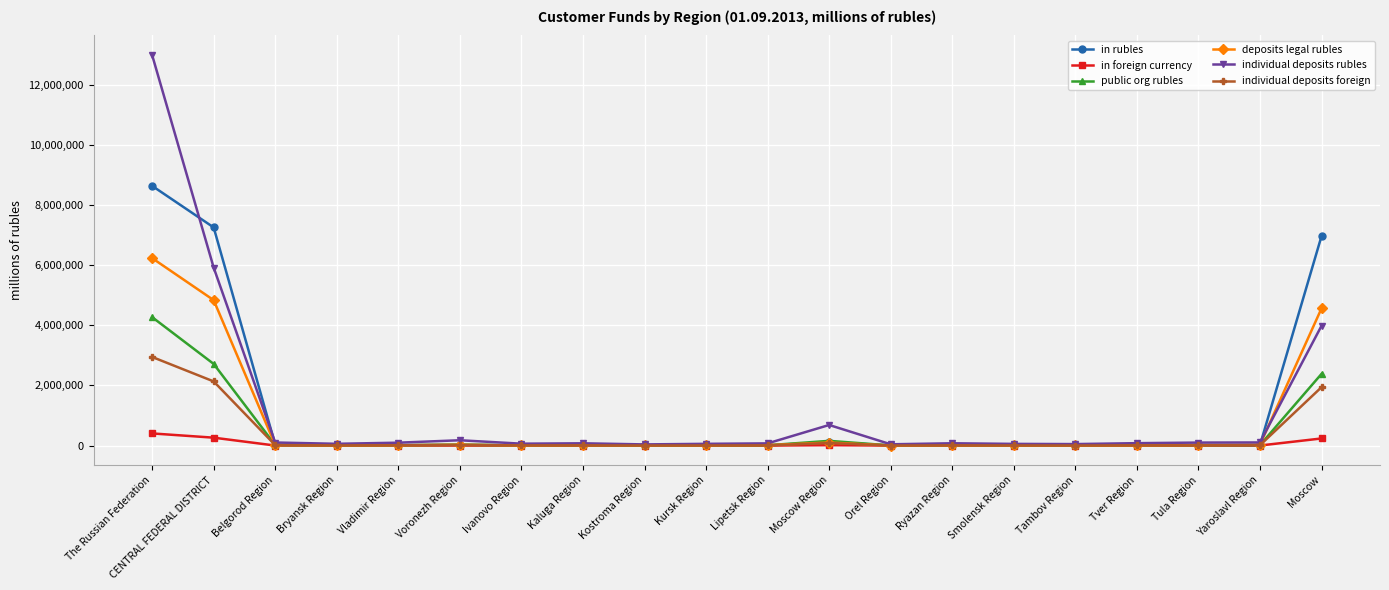

Which category has the highest value across all series?

The Russian Federation